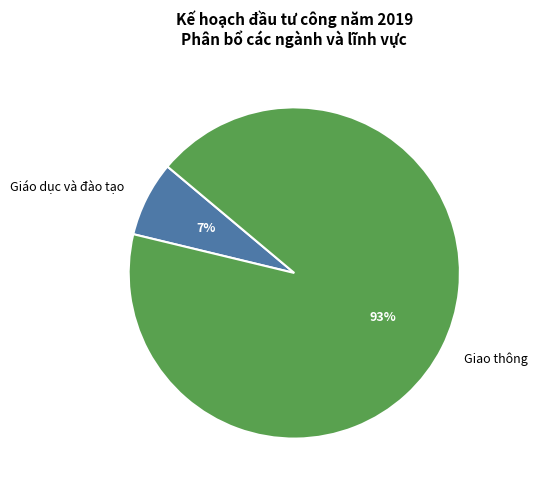

To the nearest percent, what is the average slice percentage?

50%